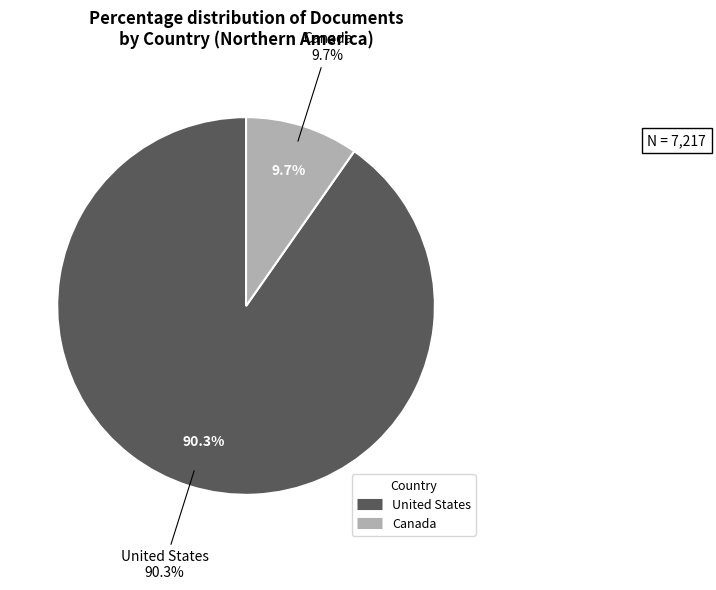

Combined, what portion of the pie is Canada and United States?

100.0%